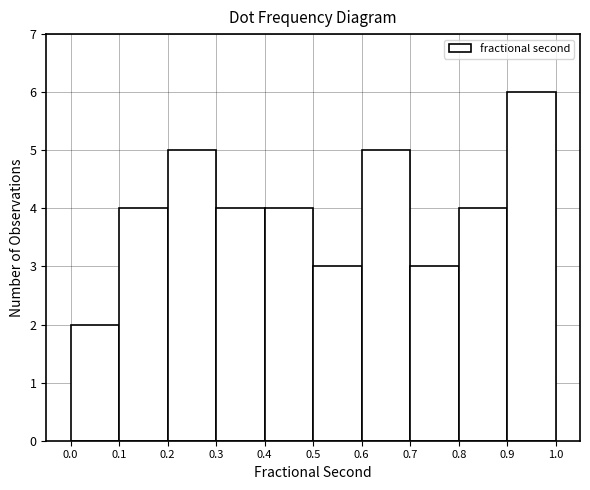

Reading left to right, list every bar in this chart as the range it spans on the x-axis followed by its height. The values are not printed on the chart, so give them approximately, as read against the axis.

0.0 to 0.1: 2
0.1 to 0.2: 4
0.2 to 0.3: 5
0.3 to 0.4: 4
0.4 to 0.5: 4
0.5 to 0.6: 3
0.6 to 0.7: 5
0.7 to 0.8: 3
0.8 to 0.9: 4
0.9 to 1.0: 6